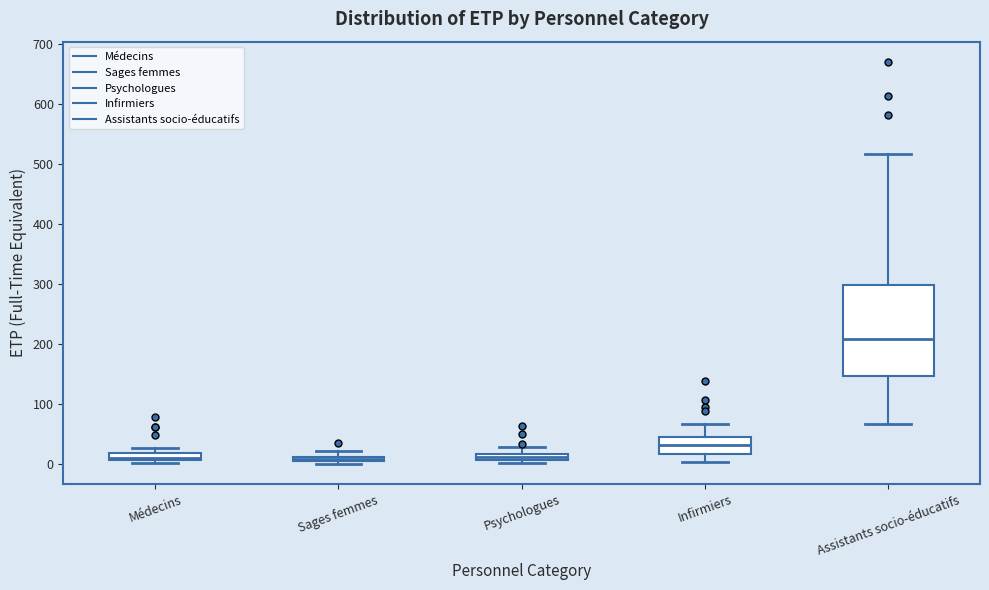

Where is the upper edge of the box for Médecins on the y-axis? The values are not printed on the chart, so give them approximately, as read against the axis.

20